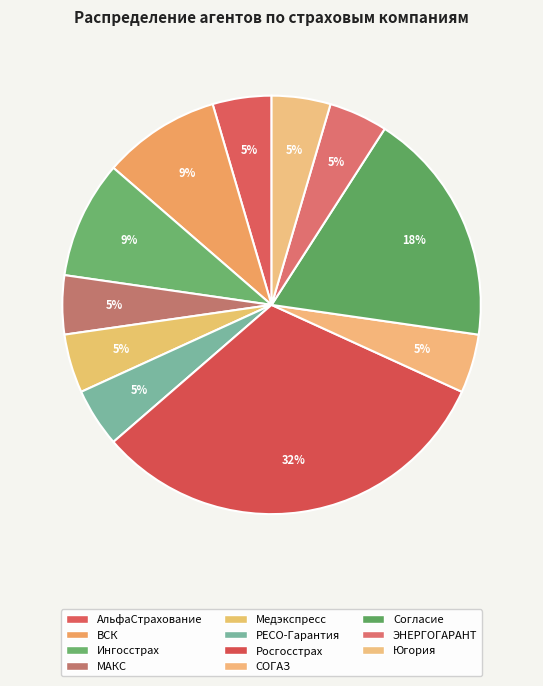

Approximately how many times larger is the value at Югория compared to Медэкспресс?

1.0